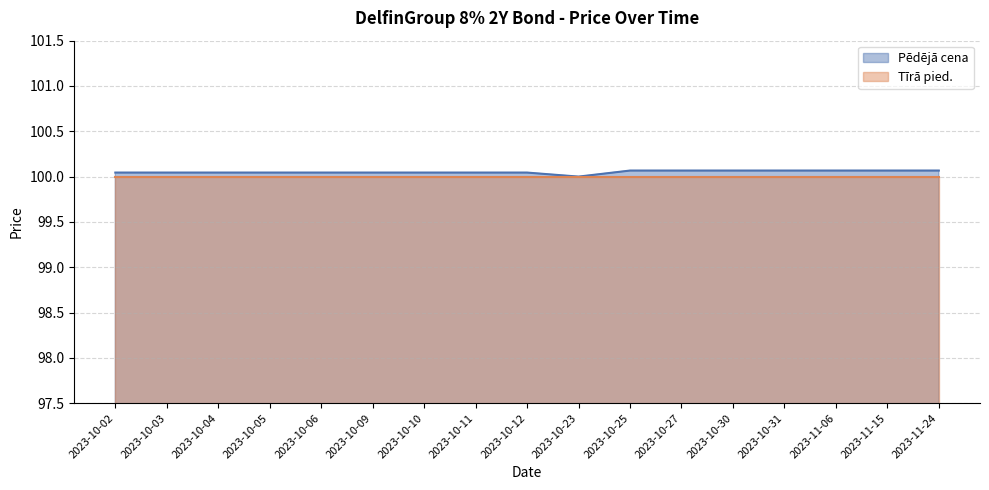

Reading right to left, transcribe all the data shown in this chart.

100.1	100.1	100.1	100.1	100.1	100.1	100.1	100.0	100.0	100.0	100.0	100.0	100.0	100.0	100.0	100.0	100.0